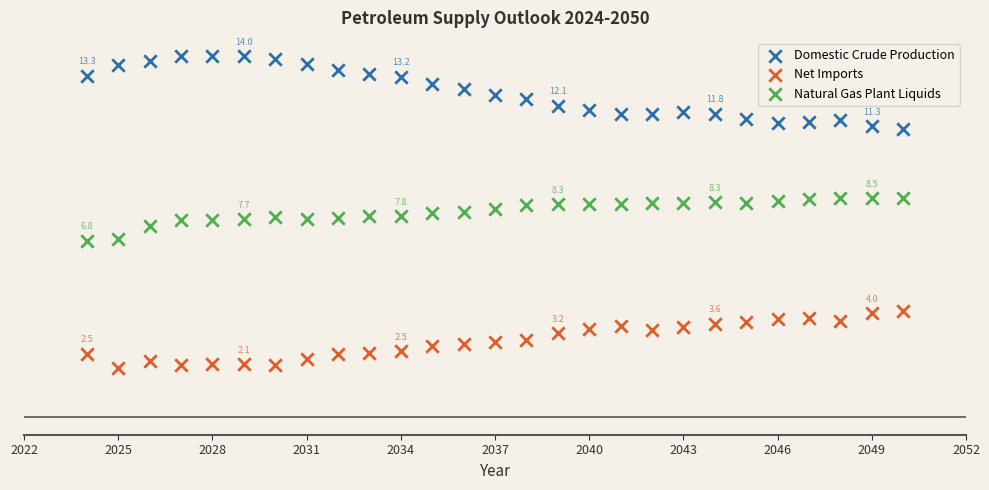

Which series reaches the maximum Y coordinate?

Domestic Crude Production